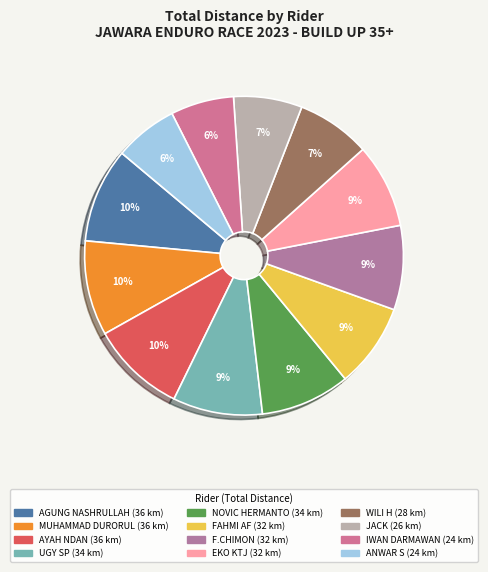

How many segments does this pie chart have?

12